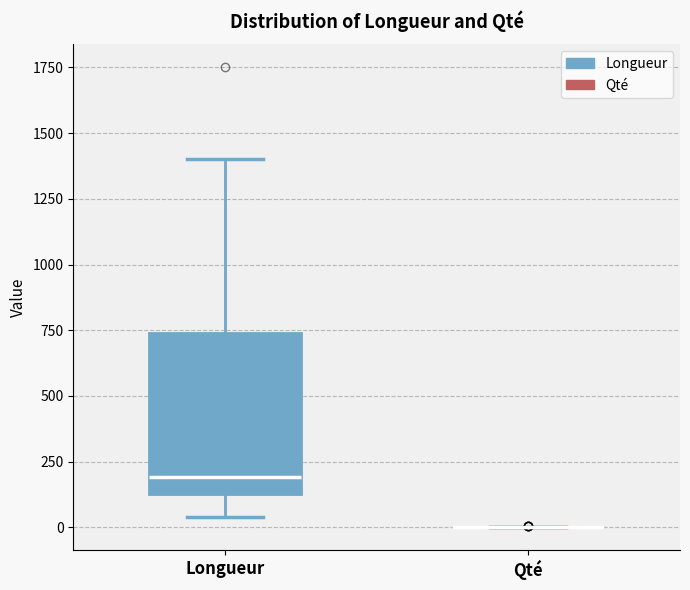

Which box is the tallest, from its lower edge to its upper edge?

Longueur